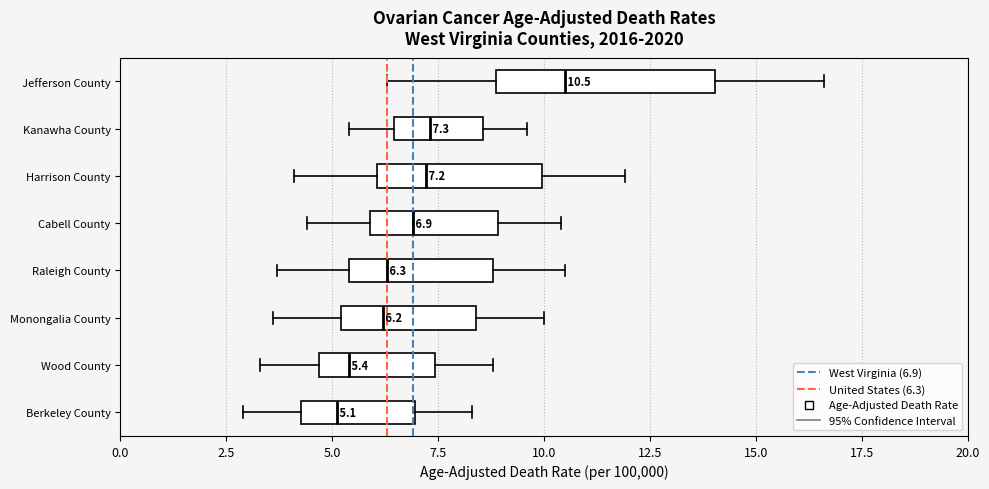

Comparing the boxes themselves (not the whiskers), which one is the widest?

Jefferson County